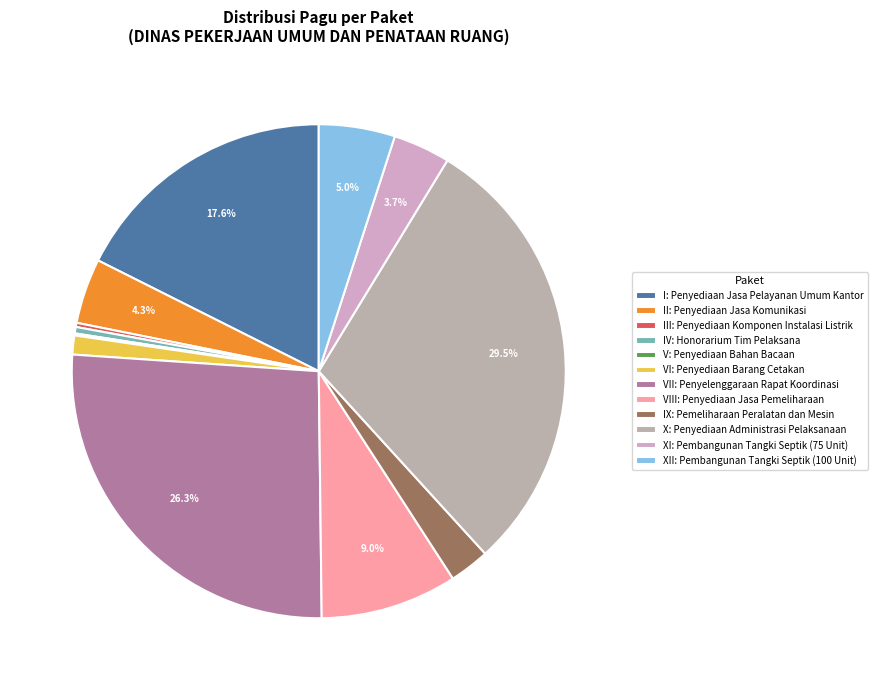

Which category has the smallest portion of the pie?

Penyediaan Bahan Bacaan